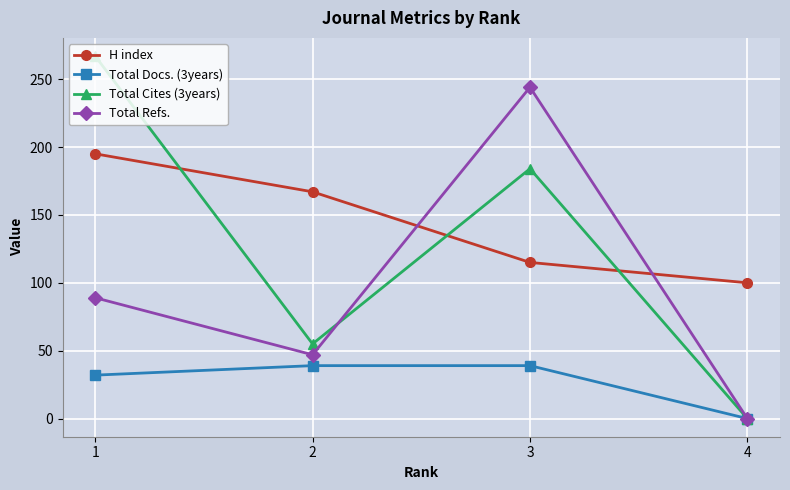

Where is H index nearest to the value 147?

2